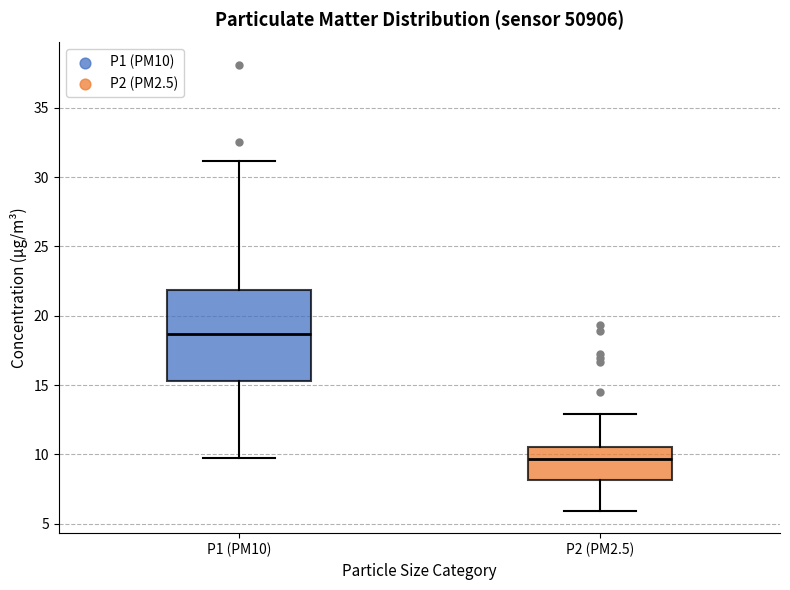

Which box is the tallest, from its lower edge to its upper edge?

P1 (PM10)